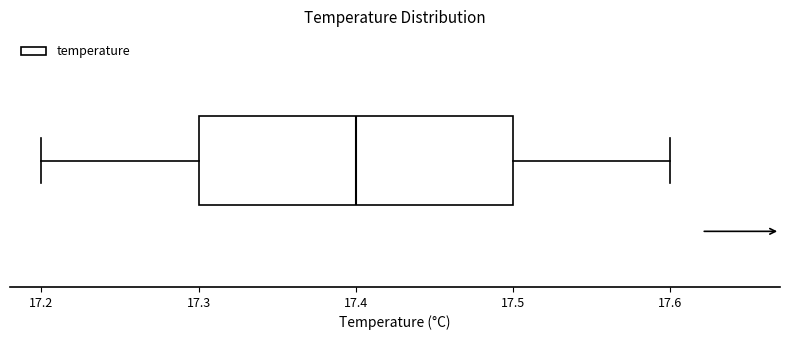

Transcribe this box plot: give where the median line is, the range the box spans, and where the two whiskers end, as read against the x-axis. The values are not printed on the chart, so give them approximately, as read against the axis.

median 17.4, box 17.3 to 17.5, whiskers 17.2 to 17.6